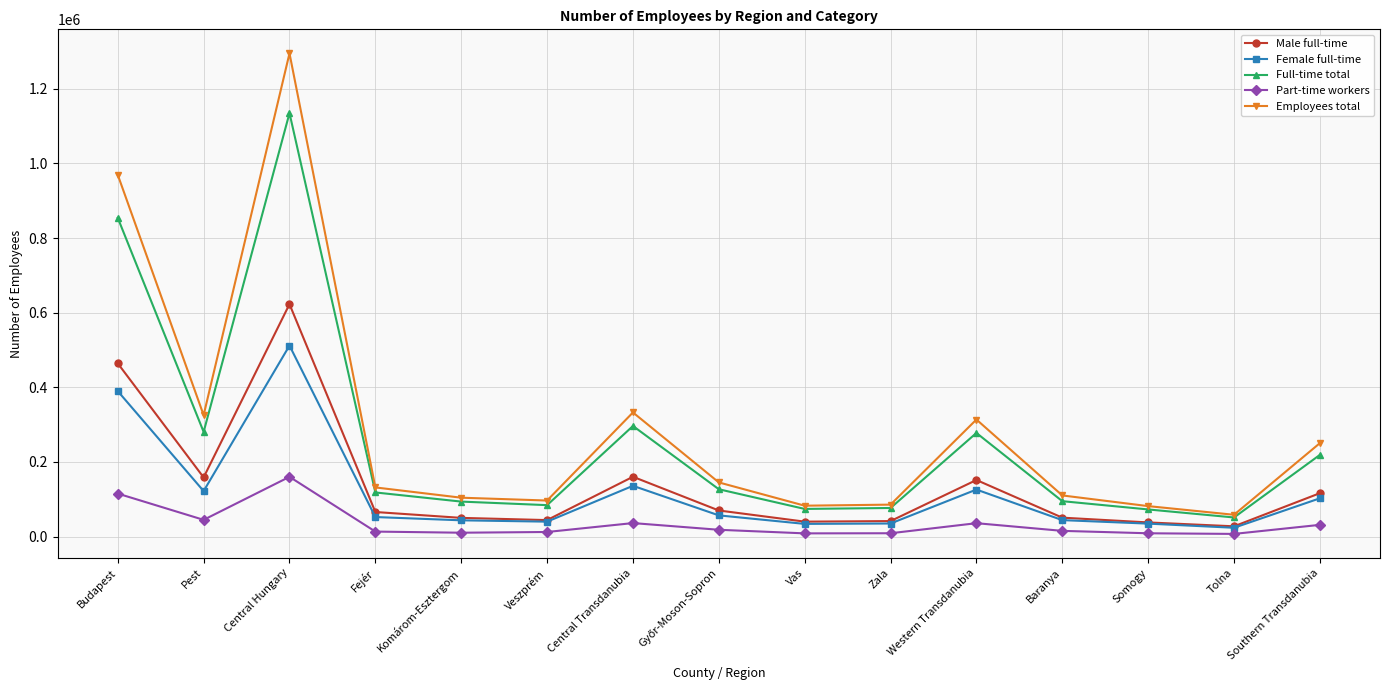

What is the maximum value shown in the chart?

1294914